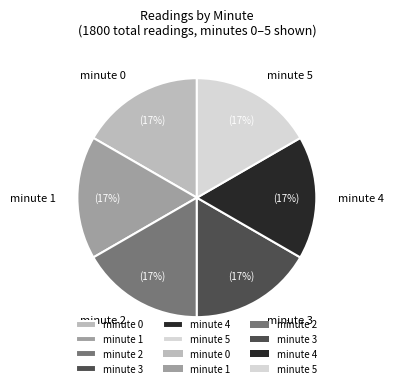

Does minute 1 represent more than half of the total?

No